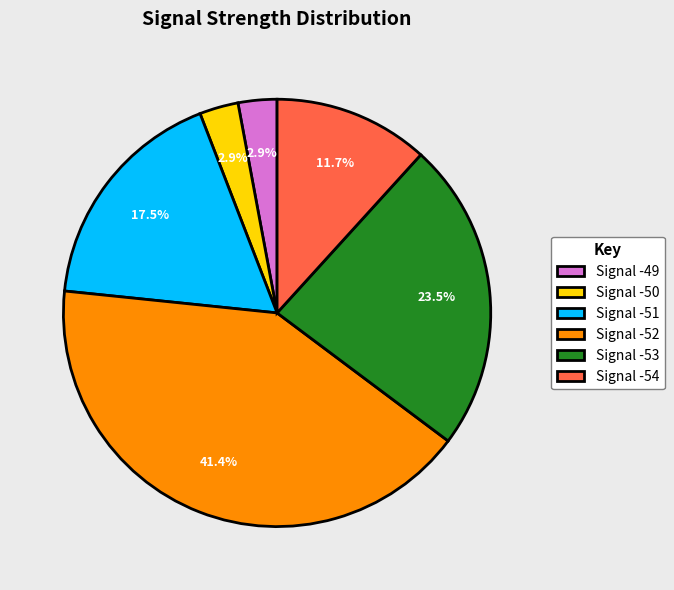

Between Signal -50 and Signal -54, which is larger?

Signal -54